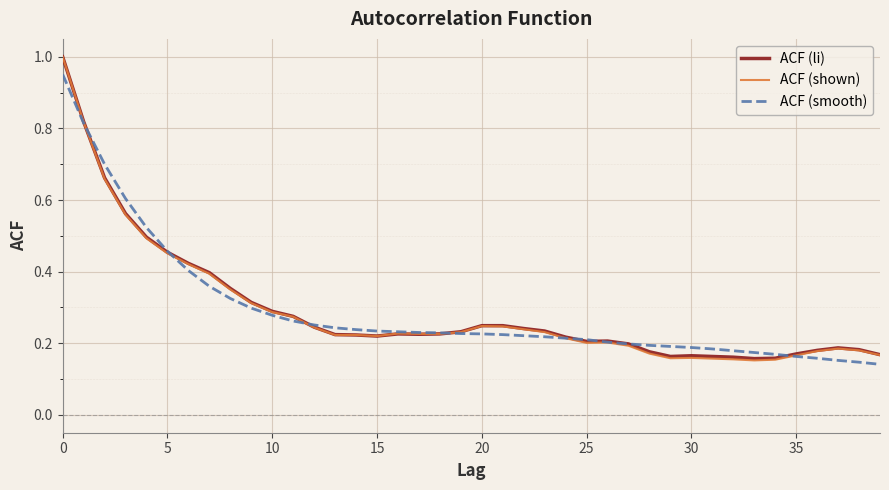

What are all the series names shown in the legend?

ACF (li), ACF (shown), ACF (smooth)